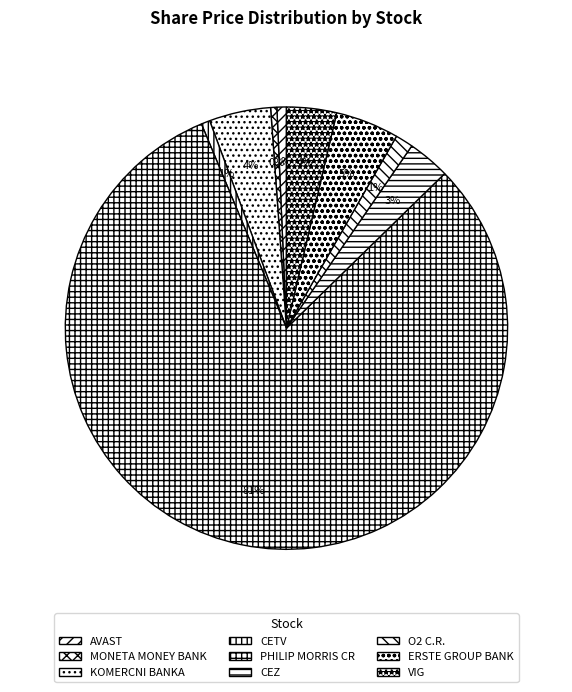

Which category accounts for the majority?

PHILIP MORRIS CR